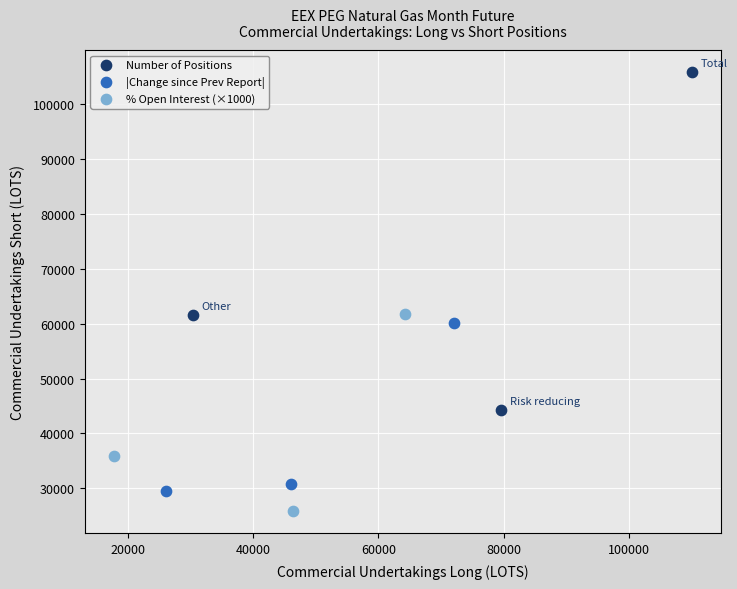

Which series contains the highest Y value?

Number of Positions